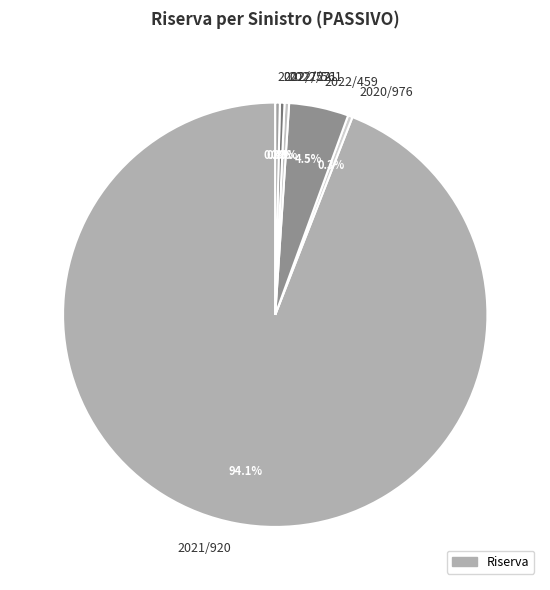

Which has a higher value, 2021/920 or 2022/571?

2021/920